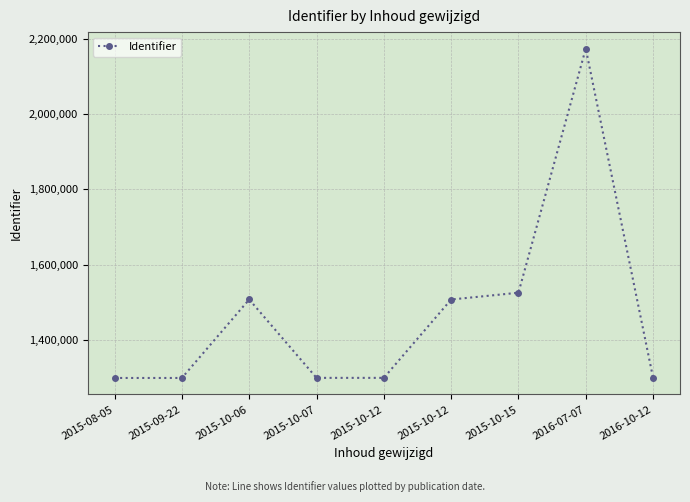

Rank the categories by value from highest to lowest.

2016-07-07, 2015-10-15, 2015-10-06, 2015-10-12, 2015-10-12, 2015-10-07, 2016-10-12, 2015-09-22, 2015-08-05